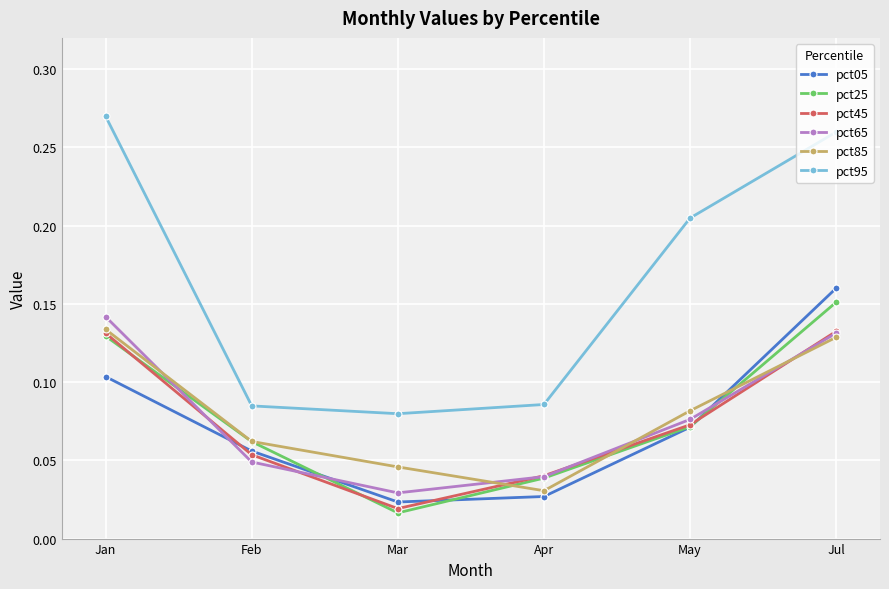

Is it true that pct25 equals 0.0 at Feb?

False